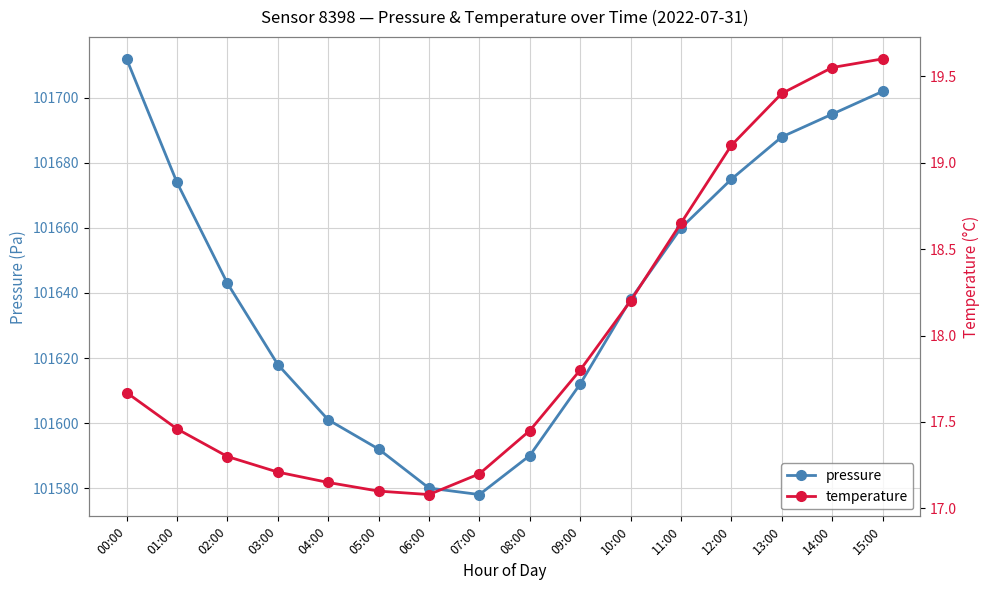

Where is pressure nearest to the value 101645?

02:00